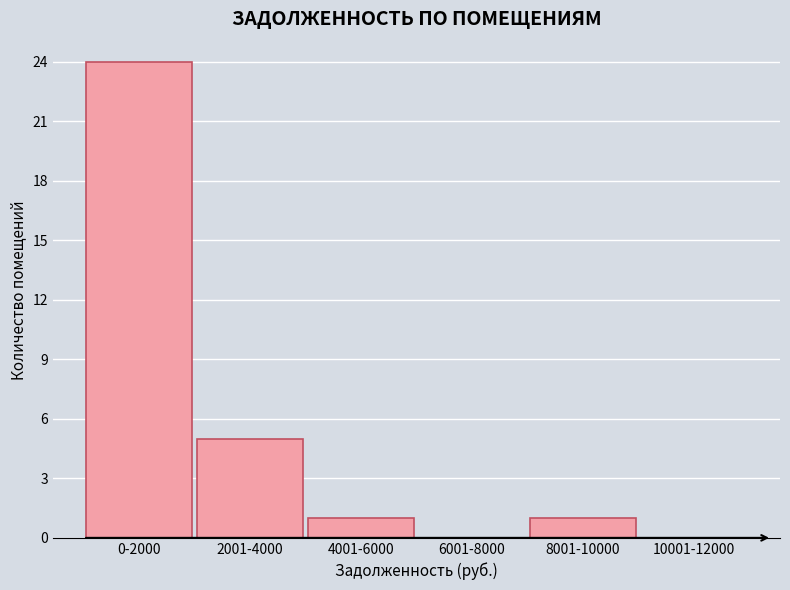

Reading left to right, extract all data points from this chart.

0-2000=24	2001-4000=5	4001-6000=1	6001-8000=0	8001-10000=1	10001-12000=0